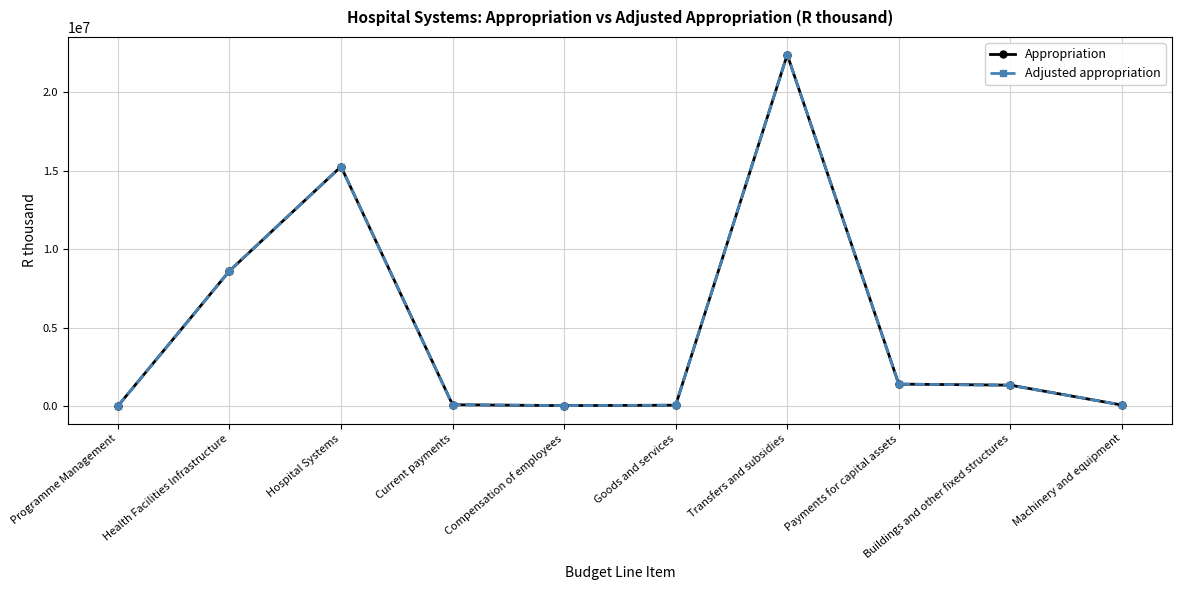

What are all the series names shown in the legend?

Appropriation, Adjusted appropriation